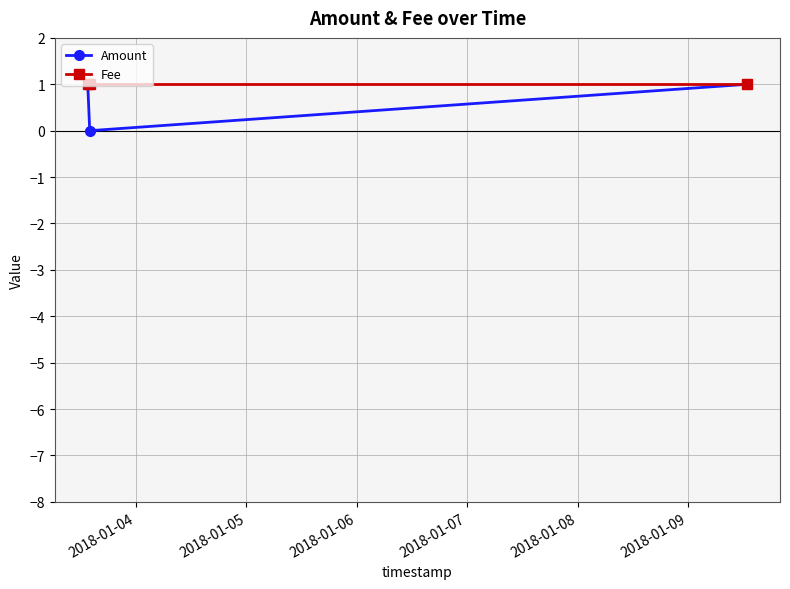

Which series has the largest range (max minus min)?

Amount